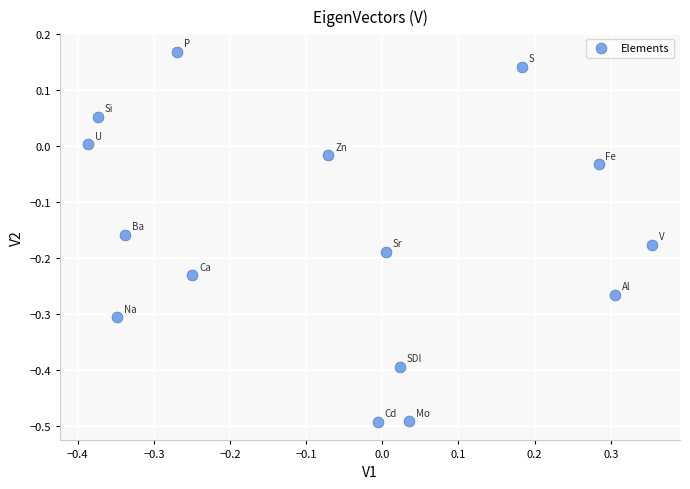

What is the range of Y values (max minus min)?

0.7